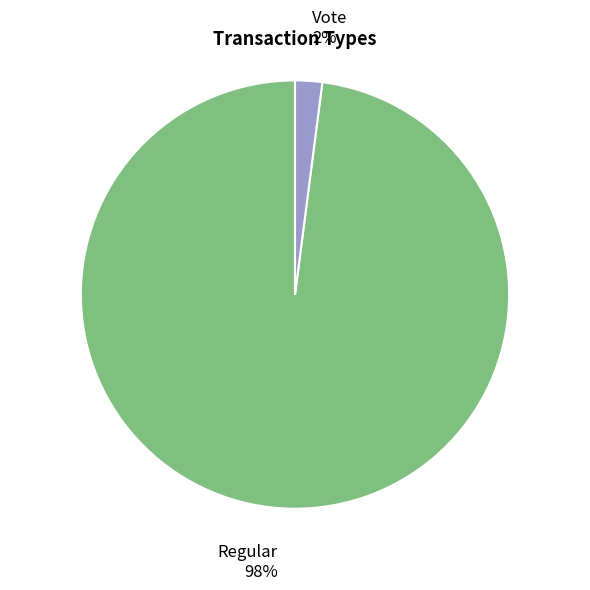

Which slice is the smallest?

Vote